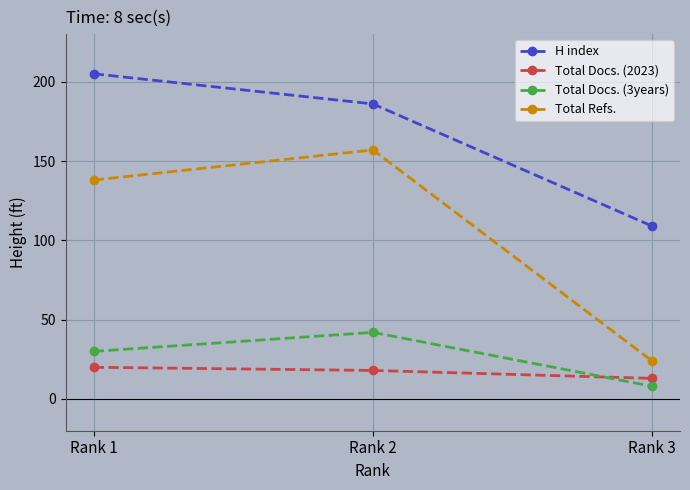

What is the sum of all H index values?

500